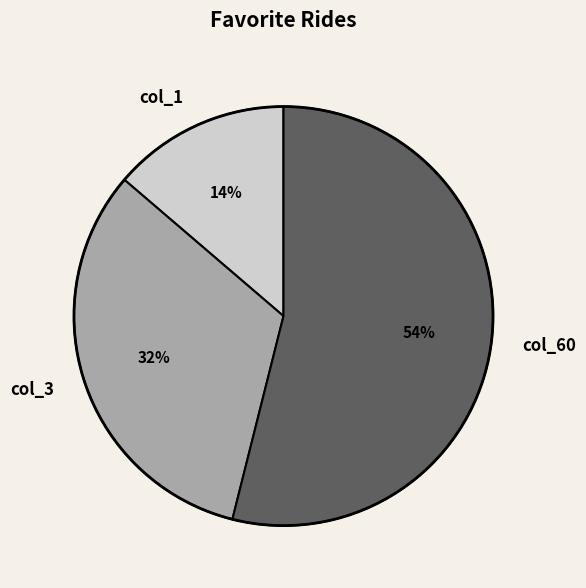

The col_1 slice represents 23% of the pie. True or false?

False